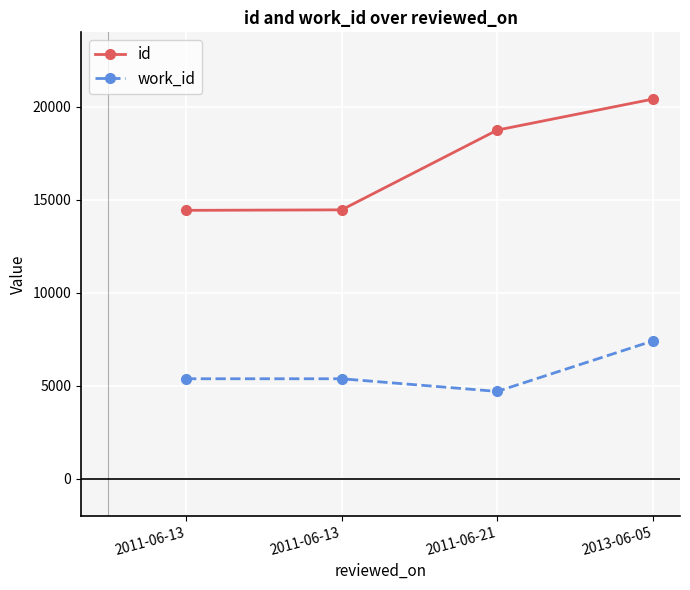

Reading left to right, list all the values displayed in this chart.

id: 2011-06-13=14425	2011-06-13=14451	2011-06-21=18741	2013-06-05=20408
work_id: 2011-06-13=5366	2011-06-13=5366	2011-06-21=4685	2013-06-05=7400